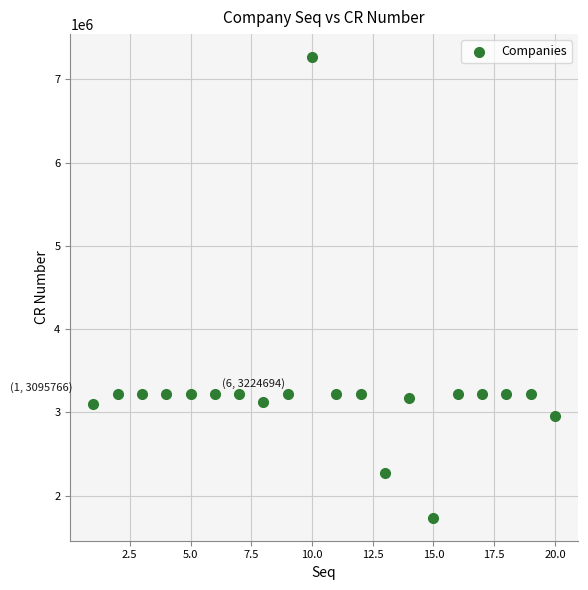

What is the range of X values (max minus min)?

19